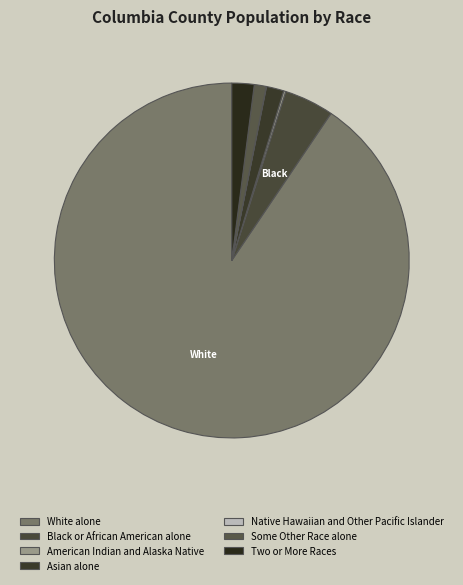

What percentage is NOT represented by Two or More Races?

98.0%